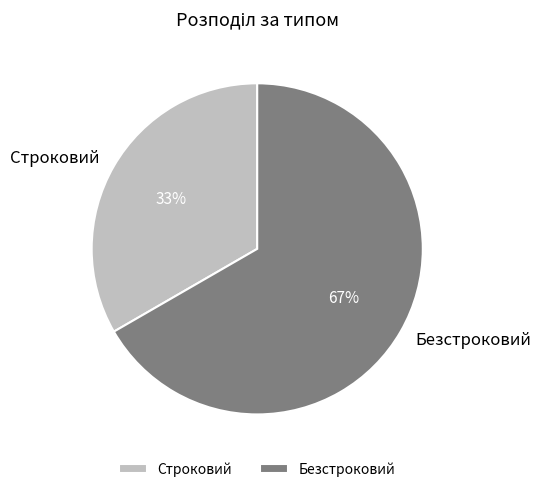

Is it true that Строковий is 33% of the pie?

True